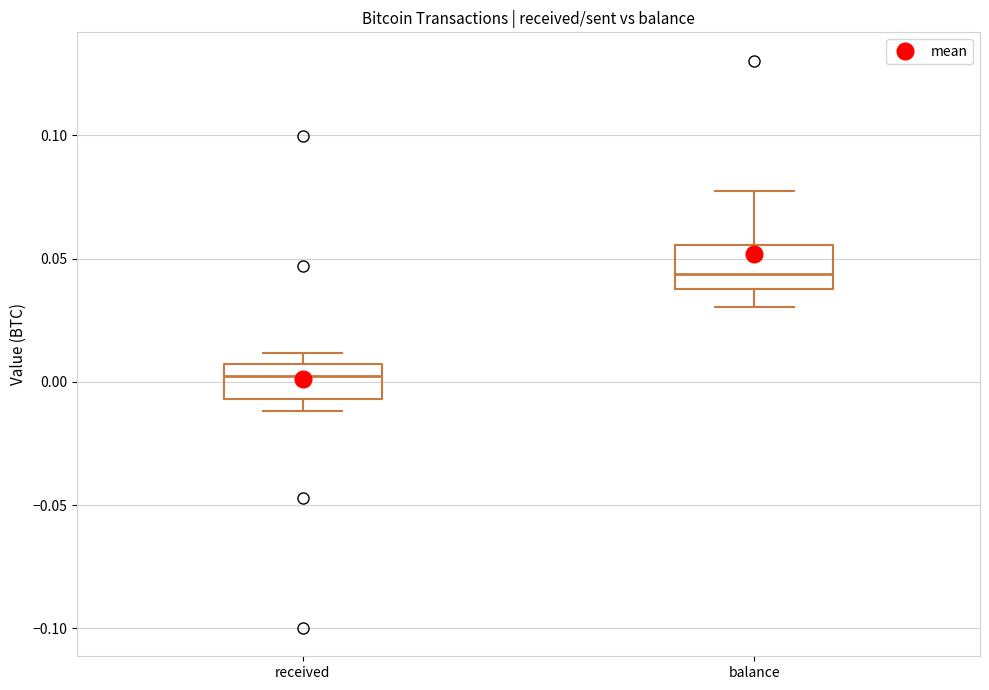

Reading left to right, transcribe this box plot: for each box, give where its median line is, the range the box spans, and where its two whiskers end, as read against the y-axis. The values are not printed on the chart, so give them approximately, as read against the axis.

received: median 0.000, box -0.005 to 0.005, whiskers -0.010 to 0.010
balance: median 0.045, box 0.040 to 0.055, whiskers 0.030 to 0.075